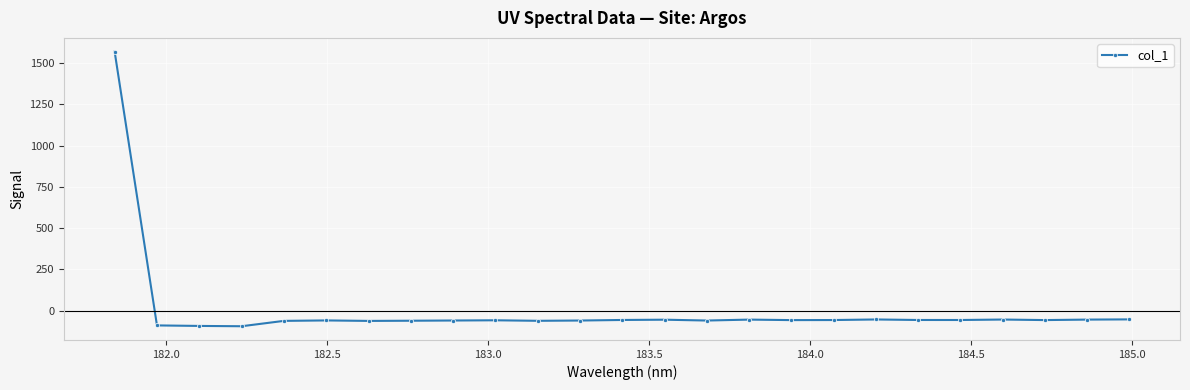

What is the average value?

3.6